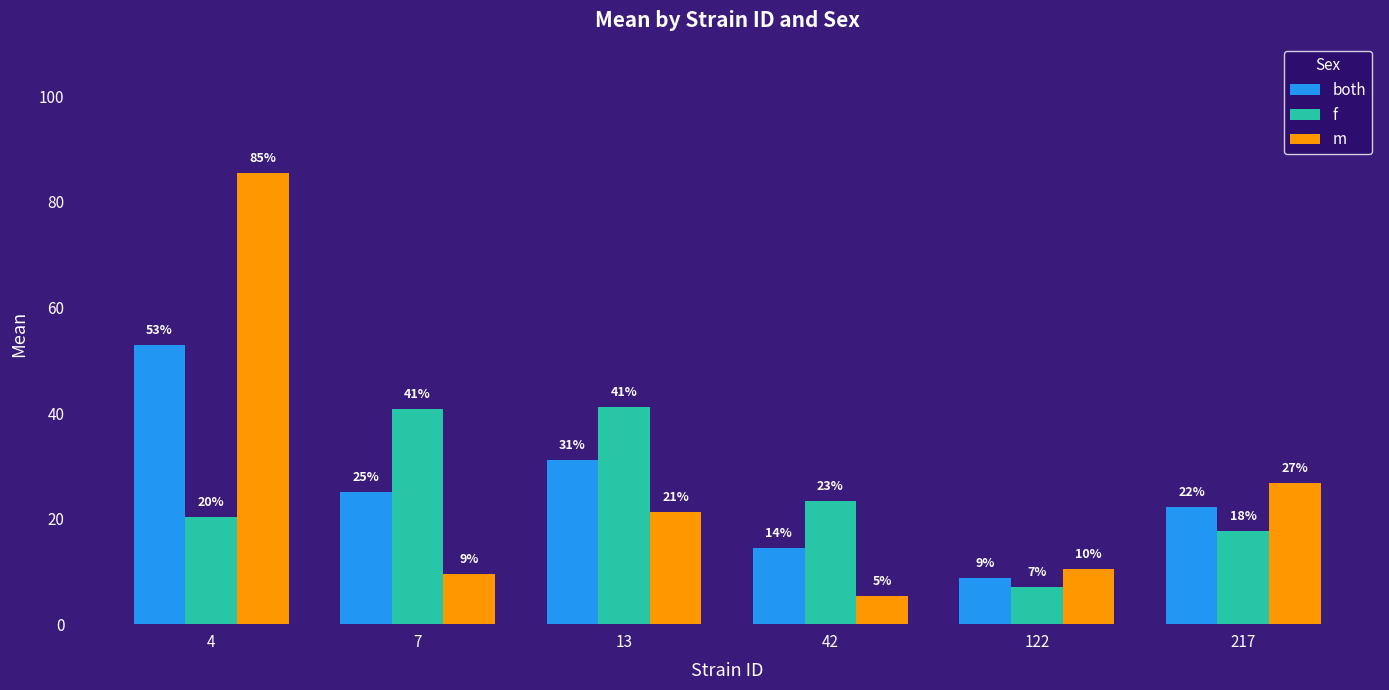

Reading left to right, list all the values displayed in this chart.

both: 52.9	25.1	31.1	14.4	8.8	22.2
f: 20.3	40.7	41.1	23.3	7.0	17.6
m: 85.4	9.5	21.2	5.4	10.5	26.7